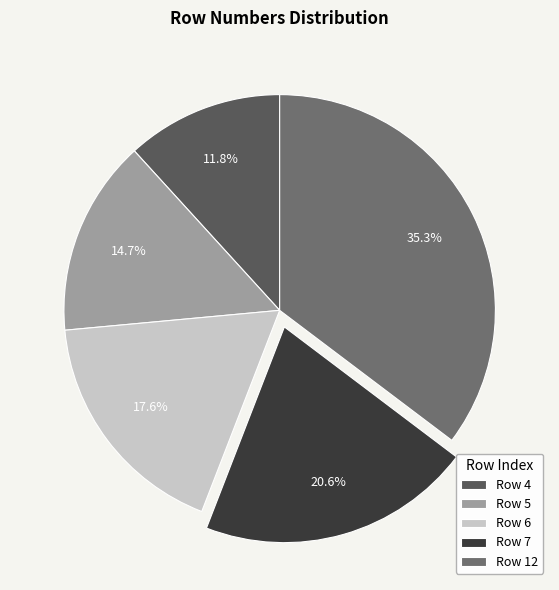

Which slice is the smallest?

Row 4